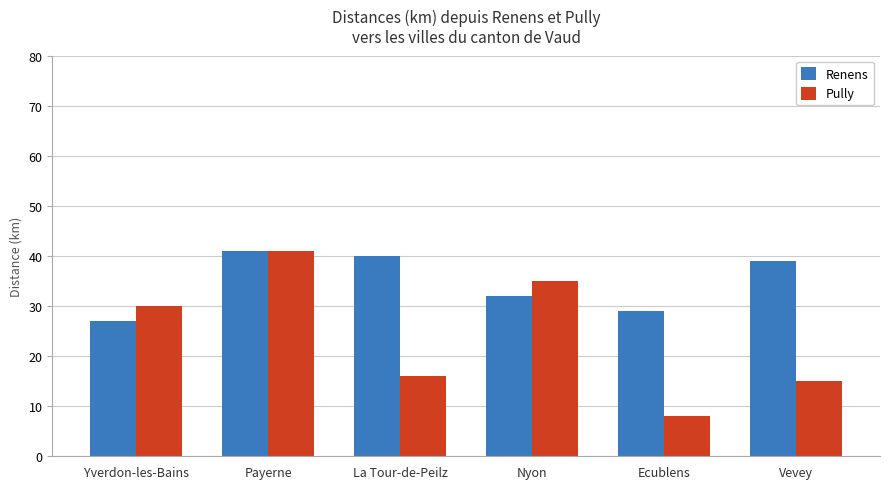

Reading right to left, what are all the values shown in this chart?

Renens: 39	29	32	40	41	27
Pully: 15	8	35	16	41	30